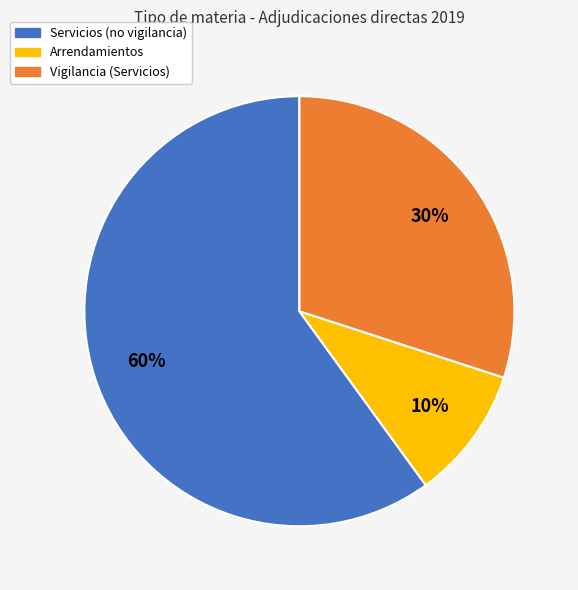

Which slice is the largest?

Servicios